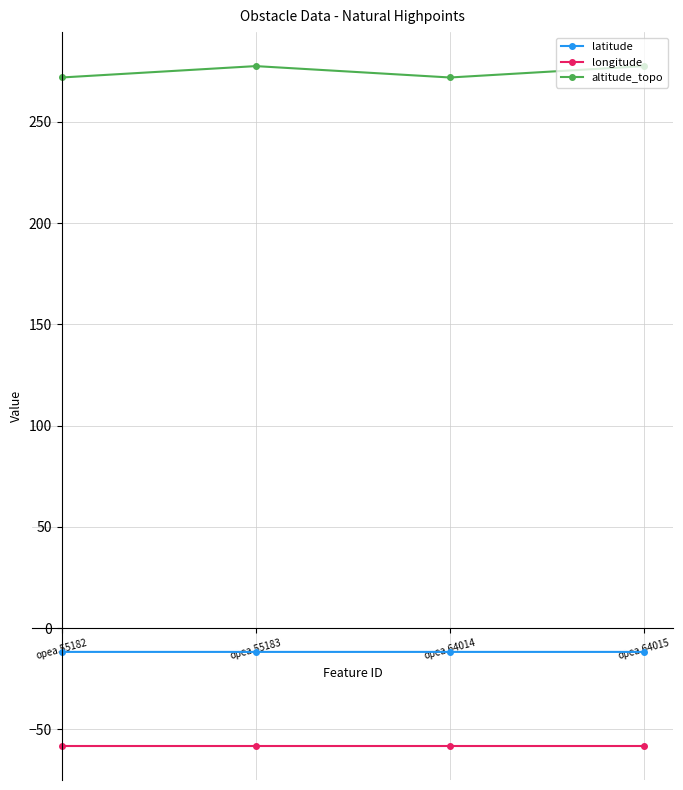

True or false: latitude has more than 1 interior local peaks.

False